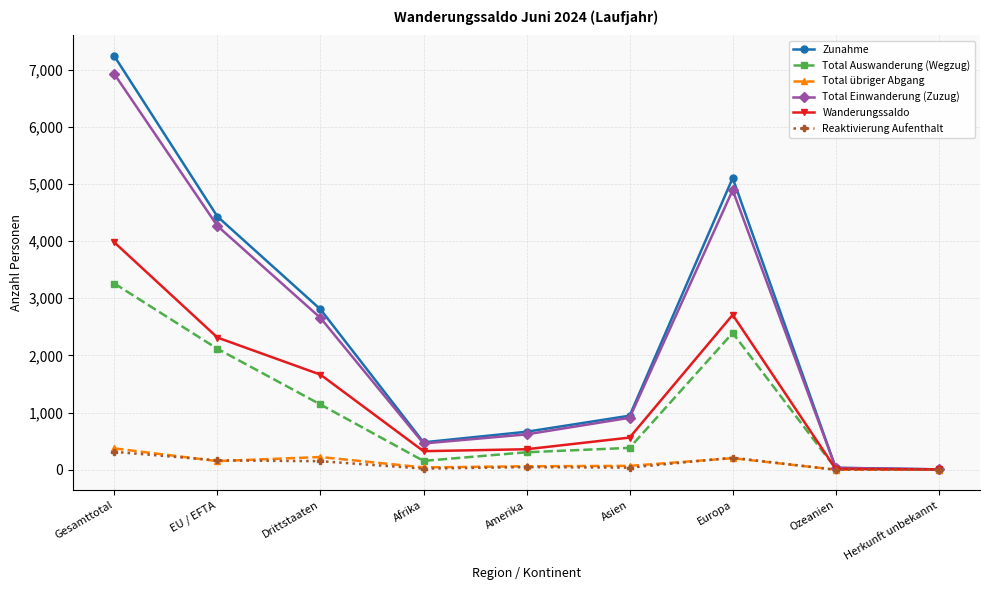

What are all the series names shown in the legend?

Zunahme, Total Auswanderung (Wegzug), Total übriger Abgang, Total Einwanderung (Zuzug), Wanderungssaldo, Reaktivierung Aufenthalt